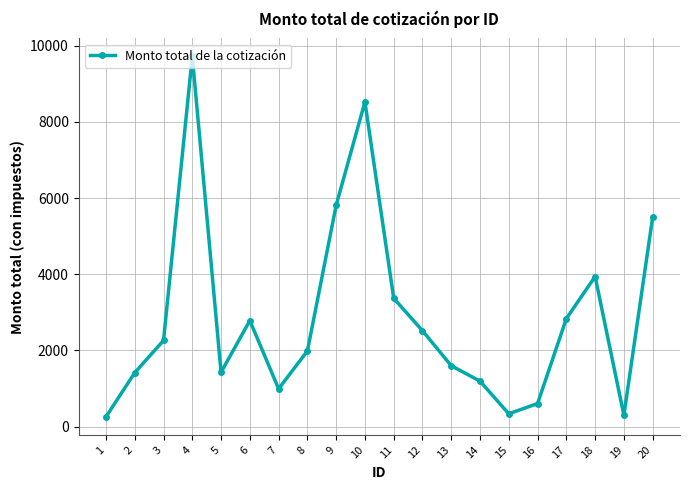

Is it true that the value at 16 is 1019.0?

False